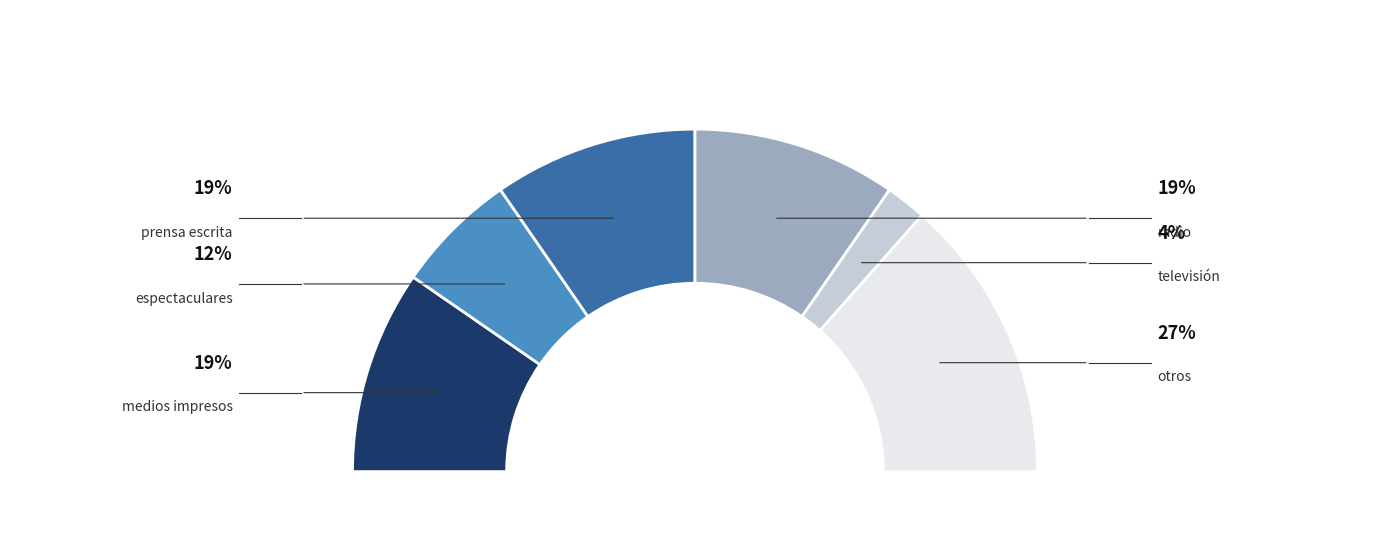

Which slice is the smallest?

televisión